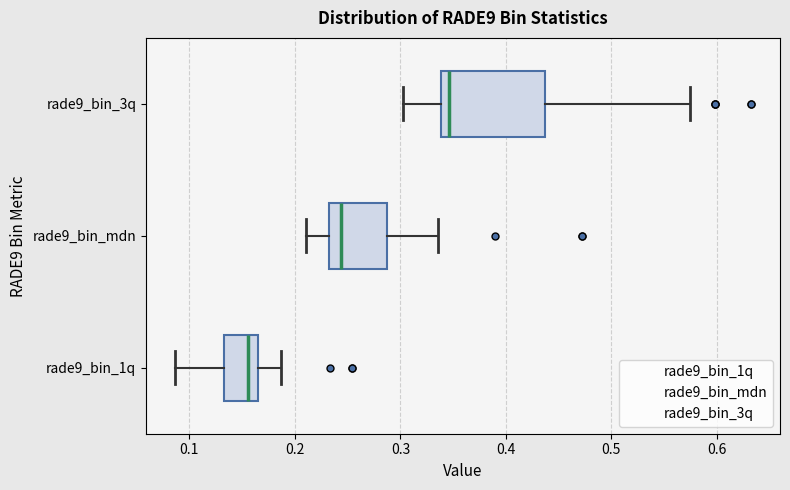

Comparing the boxes themselves (not the whiskers), which one is the widest?

rade9_bin_3q